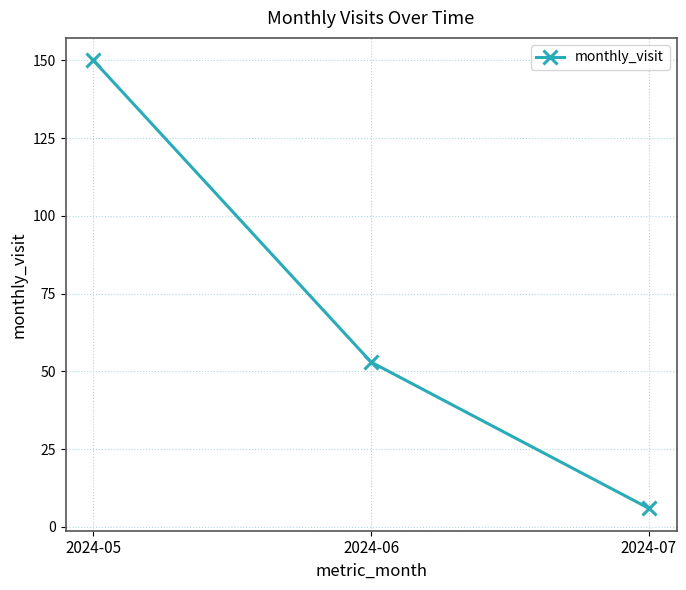

What is the change in value from 2024-05 to 2024-06?

-97